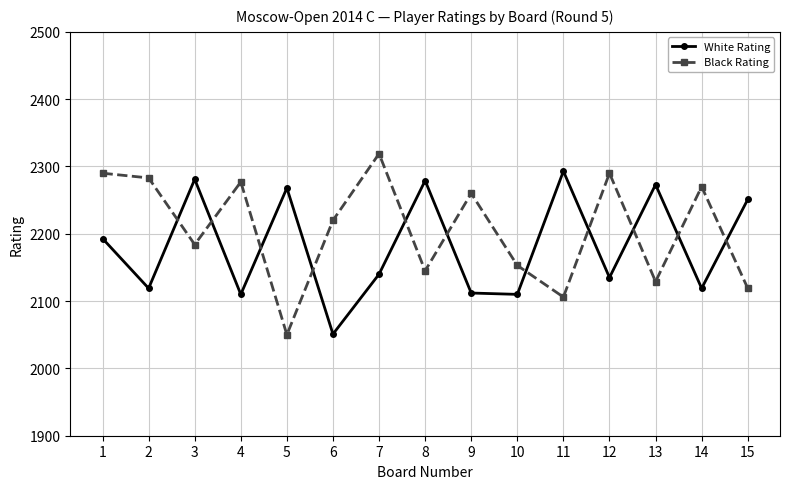

Which series has the largest total across all categories?

Black Rating